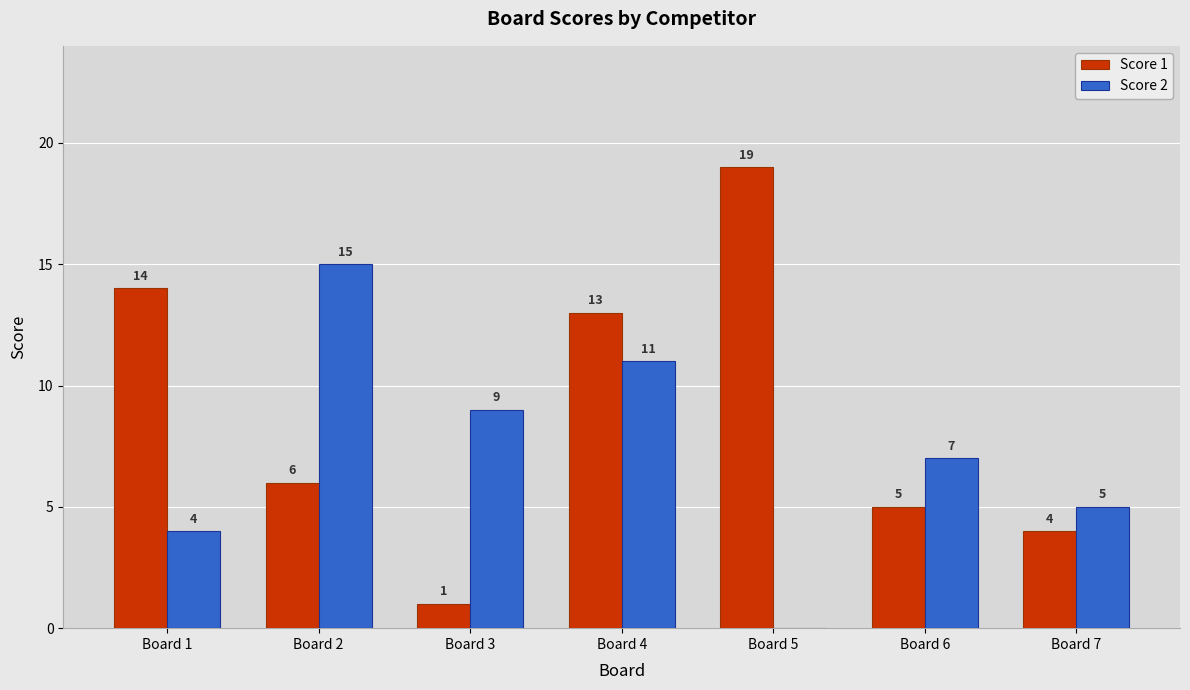

Where is Score 2 nearest to the value 7?

Board 6